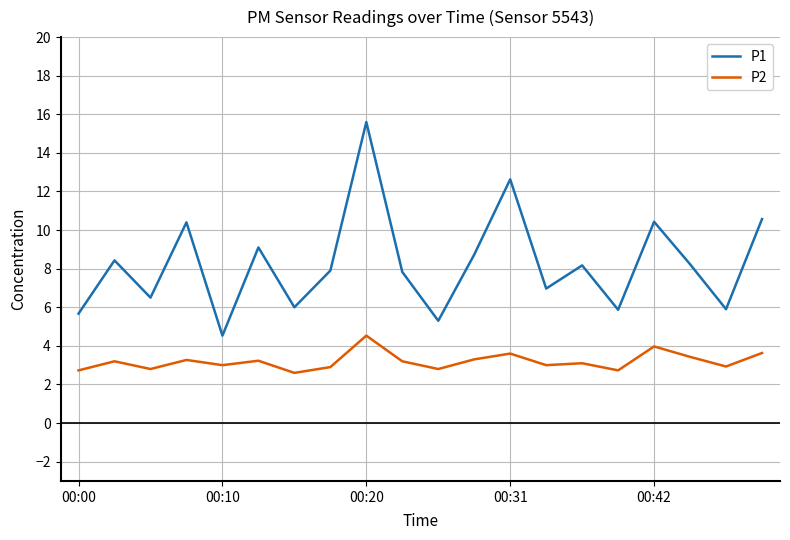

Count the number of data series in this chart.

2